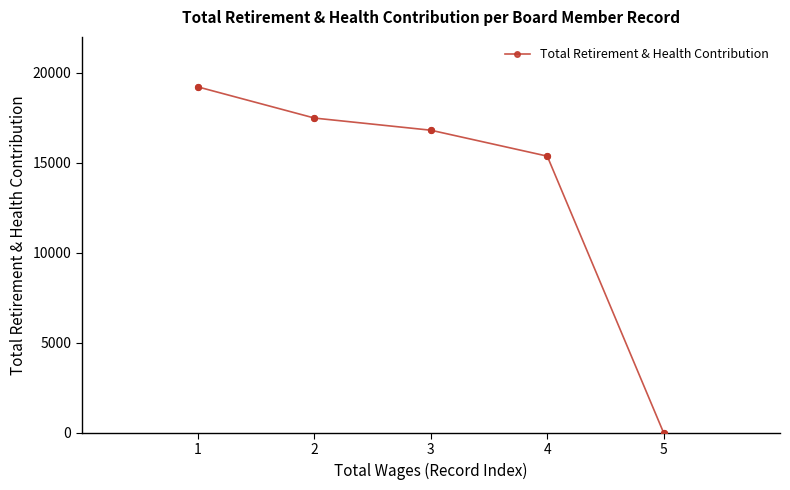

Between 1 and 2, which is larger?

1